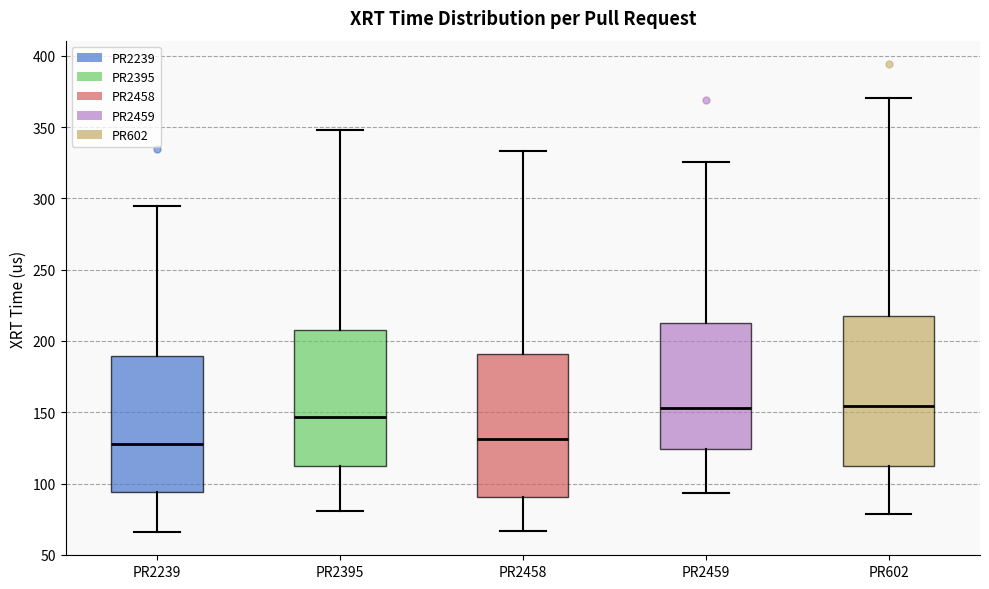

Where is the upper edge of the box for PR2239 on the y-axis? The values are not printed on the chart, so give them approximately, as read against the axis.

190